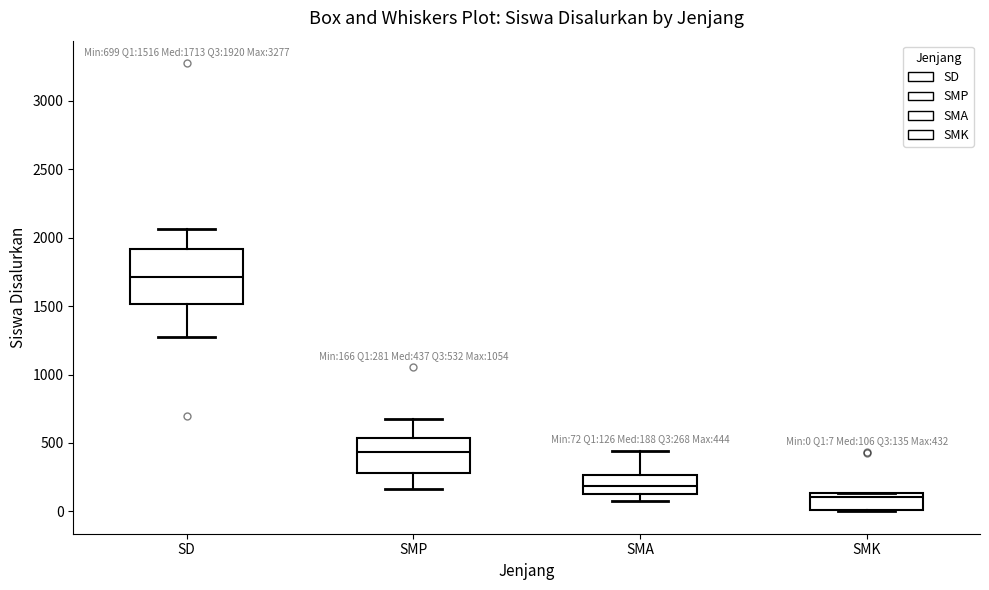

Comparing the boxes themselves (not the whiskers), which one is the tallest?

SD